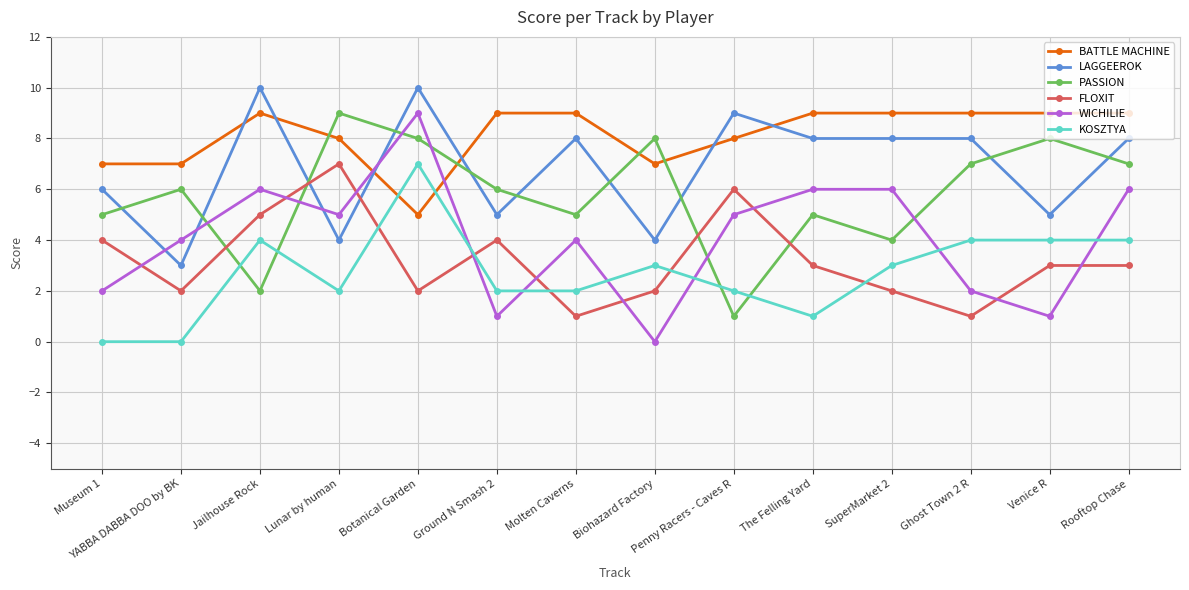

Read the BATTLE MACHINE value at Museum 1.

7